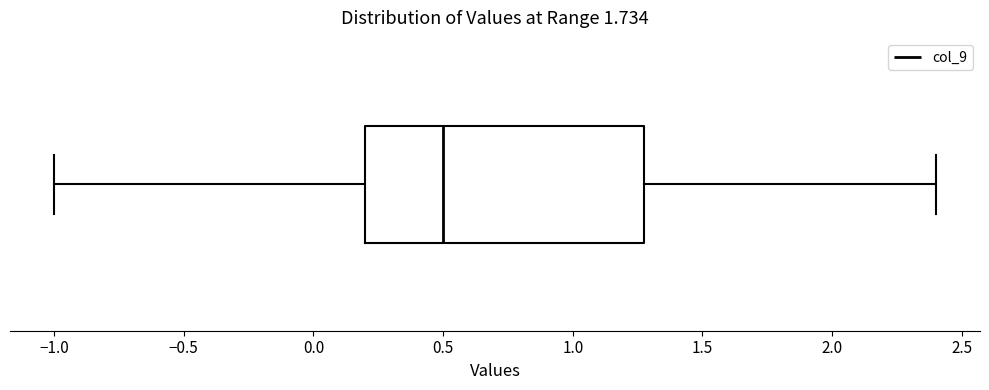

Read this box plot against the x-axis: the position of the median line, the range covered by the box, and the ends of both whiskers. The values are not printed on the chart, so give them approximately, as read against the axis.

median 0.5, box 0.2 to 1.3, whiskers -1.0 to 2.4